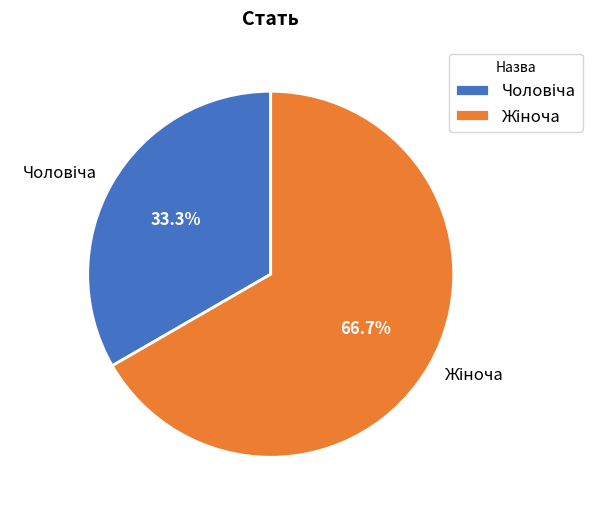

To the nearest percent, what is the average slice percentage?

50%